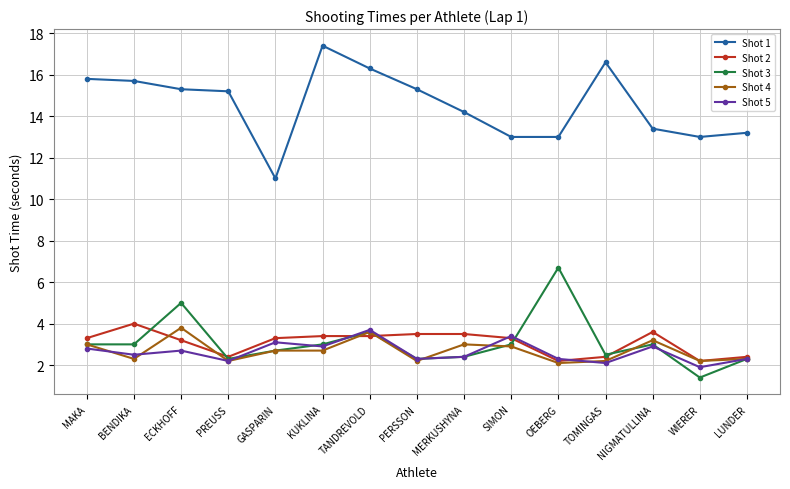

Reading right to left, transcribe all the data shown in this chart.

Shot 1: LUNDER=13.2	WIERER=13.0	NIGMATULLINA=13.4	TOMINGAS=16.6	OEBERG=13.0	SIMON=13.0	MERKUSHYNA=14.2	PERSSON=15.3	TANDREVOLD=16.3	KUKLINA=17.4	GASPARIN=11.0	PREUSS=15.2	ECKHOFF=15.3	BENDIKA=15.7	MAKA=15.8
Shot 2: LUNDER=2.4	WIERER=2.2	NIGMATULLINA=3.6	TOMINGAS=2.4	OEBERG=2.2	SIMON=3.3	MERKUSHYNA=3.5	PERSSON=3.5	TANDREVOLD=3.4	KUKLINA=3.4	GASPARIN=3.3	PREUSS=2.4	ECKHOFF=3.2	BENDIKA=4.0	MAKA=3.3
Shot 3: LUNDER=2.3	WIERER=1.4	NIGMATULLINA=3.0	TOMINGAS=2.5	OEBERG=6.7	SIMON=3.0	MERKUSHYNA=2.4	PERSSON=2.3	TANDREVOLD=3.6	KUKLINA=3.0	GASPARIN=2.7	PREUSS=2.3	ECKHOFF=5.0	BENDIKA=3.0	MAKA=3.0
Shot 4: LUNDER=2.3	WIERER=2.2	NIGMATULLINA=3.2	TOMINGAS=2.2	OEBERG=2.1	SIMON=2.9	MERKUSHYNA=3.0	PERSSON=2.2	TANDREVOLD=3.6	KUKLINA=2.7	GASPARIN=2.7	PREUSS=2.2	ECKHOFF=3.8	BENDIKA=2.3	MAKA=3.0
Shot 5: LUNDER=2.3	WIERER=1.9	NIGMATULLINA=2.9	TOMINGAS=2.1	OEBERG=2.3	SIMON=3.4	MERKUSHYNA=2.4	PERSSON=2.3	TANDREVOLD=3.7	KUKLINA=2.9	GASPARIN=3.1	PREUSS=2.2	ECKHOFF=2.7	BENDIKA=2.5	MAKA=2.8